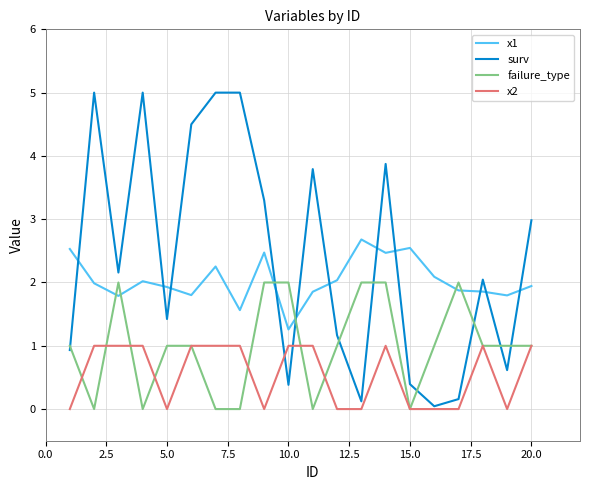

Rank the series by their average value, from lowest to highest.

x2, failure_type, x1, surv